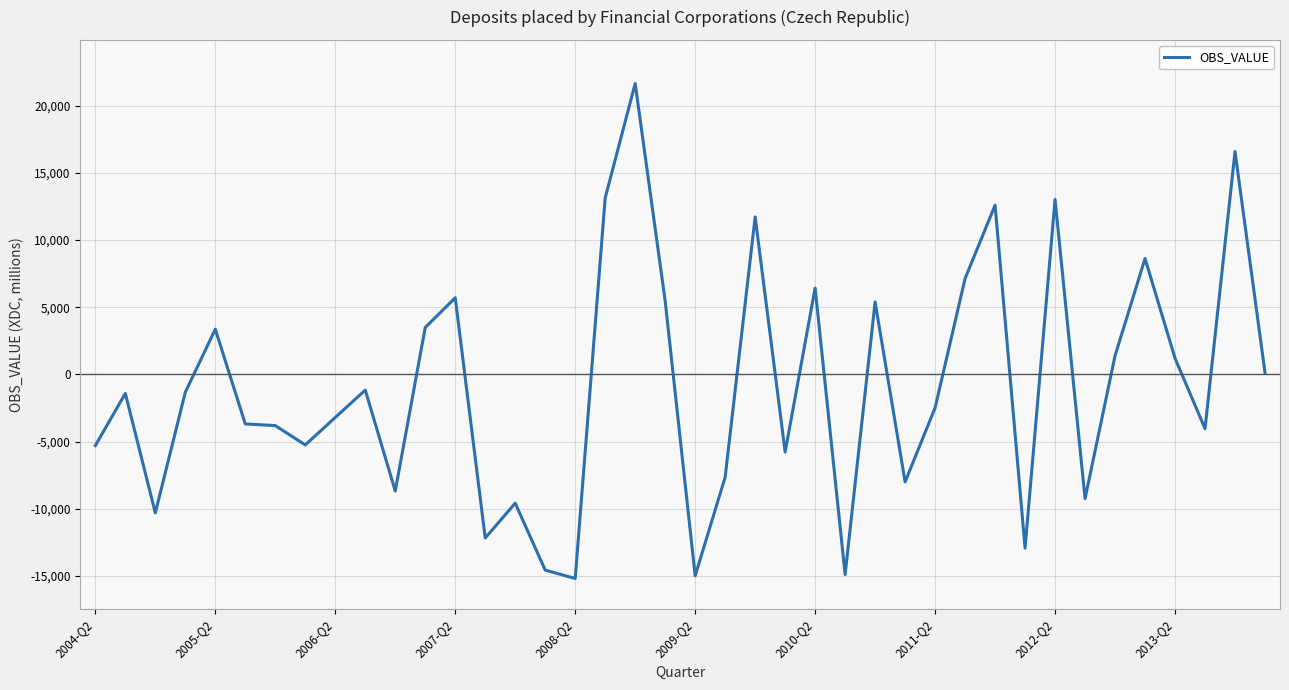

What is the smallest value displayed?

-15178